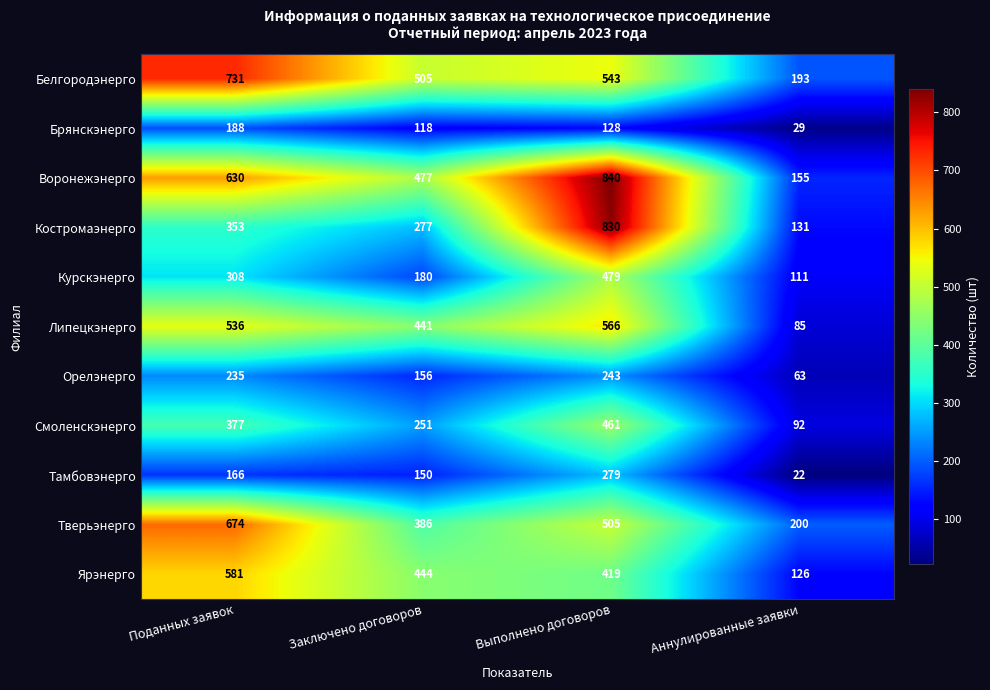

Rank the series at Аннулированные заявки from lowest to highest value.

Тамбовэнерго, Брянскэнерго, Орелэнерго, Липецкэнерго, Смоленскэнерго, Курскэнерго, Ярэнерго, Костромаэнерго, Воронежэнерго, Белгородэнерго, Тверьэнерго